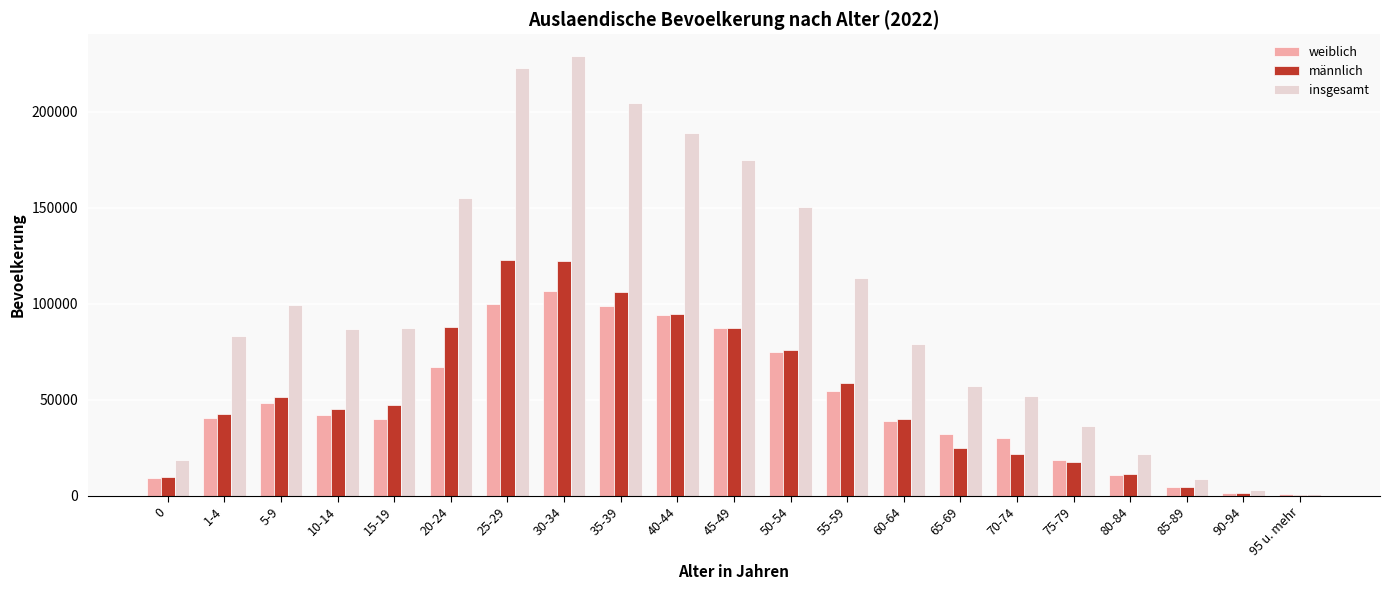

Which label corresponds to the largest value in the chart?

30-34